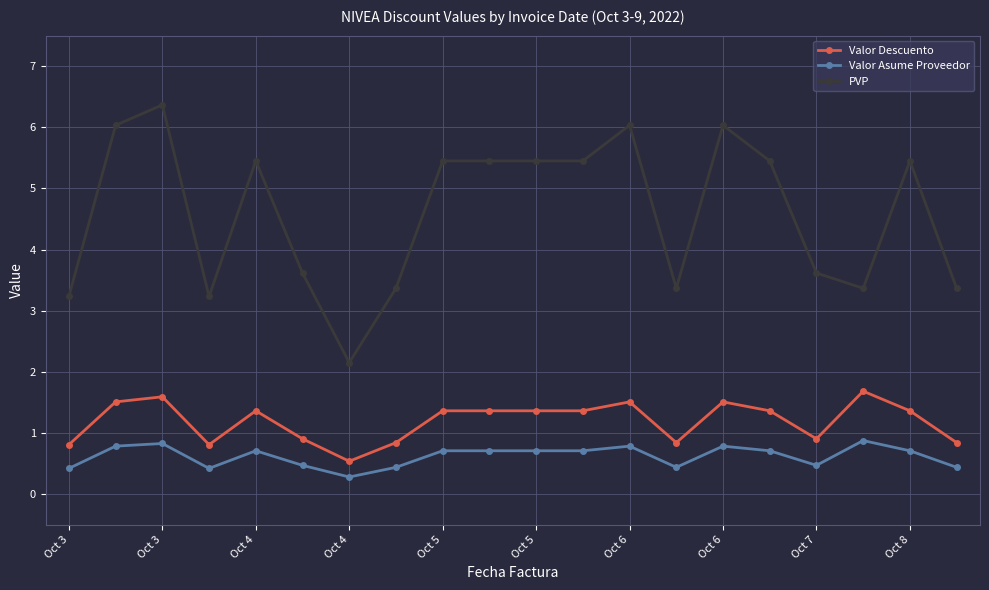

Which series has the largest range (max minus min)?

PVP